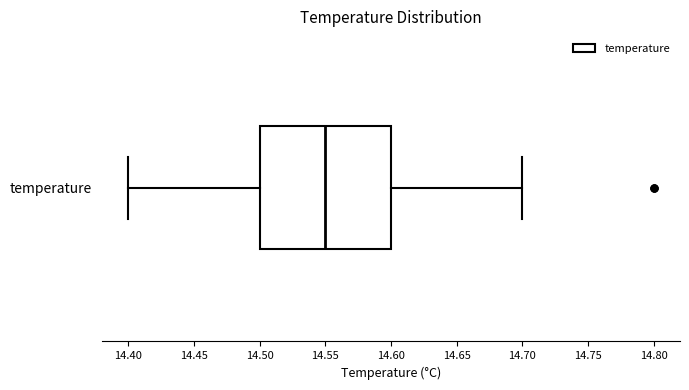

Where does the right whisker of the box for temperature end on the x-axis? The values are not printed on the chart, so give them approximately, as read against the axis.

14.70